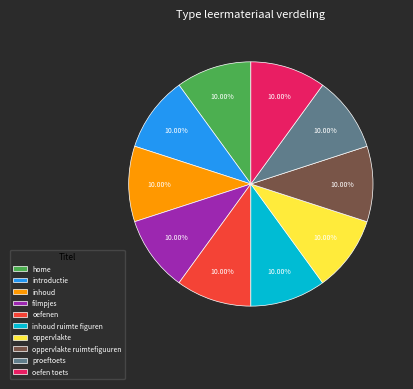

Is inhoud ruimte figuren the majority of the pie?

No